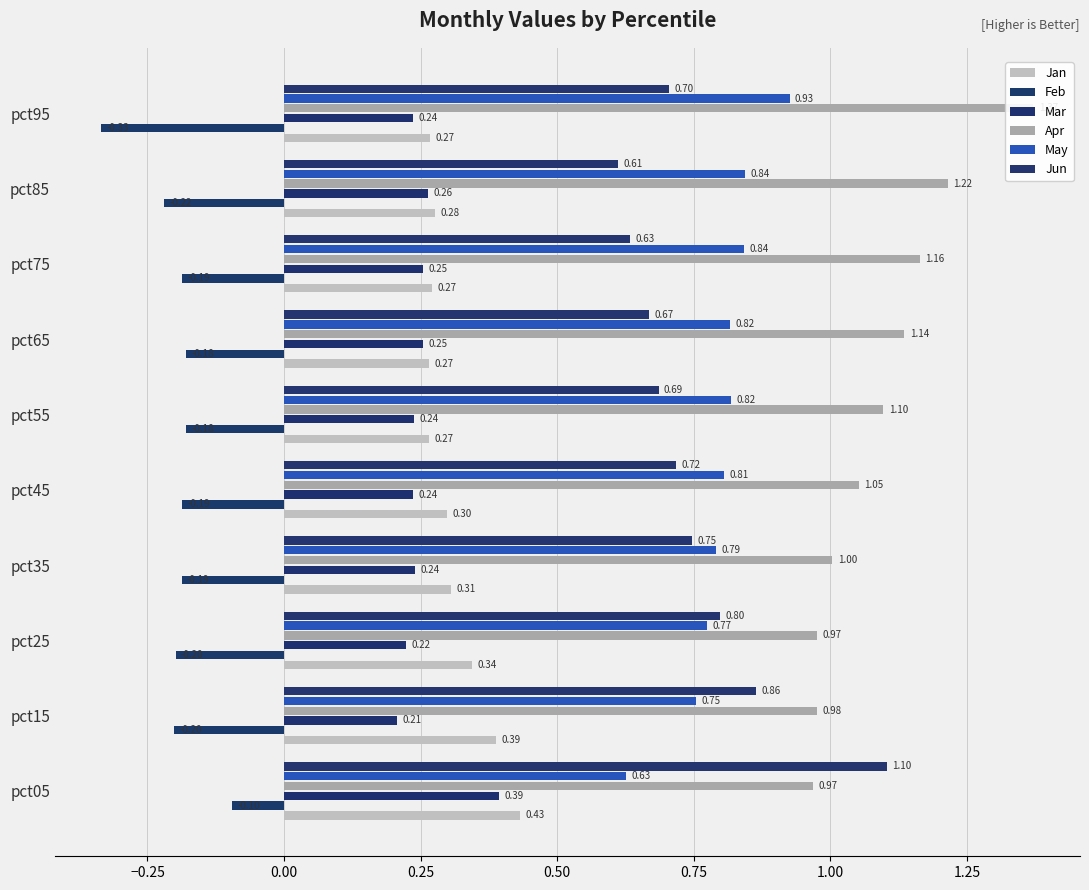

True or false: Mar has a value of 0.4 at pct35.

False